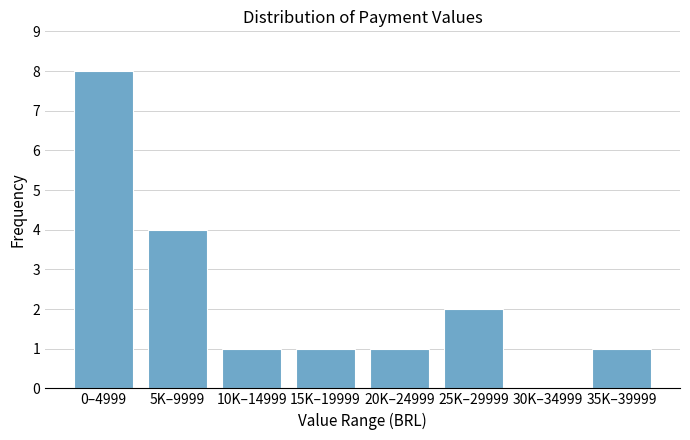

Reading left to right, what are all the values shown in this chart?

0–4999=8	5K–9999=4	10K–14999=1	15K–19999=1	20K–24999=1	25K–29999=2	30K–34999=0	35K–39999=1